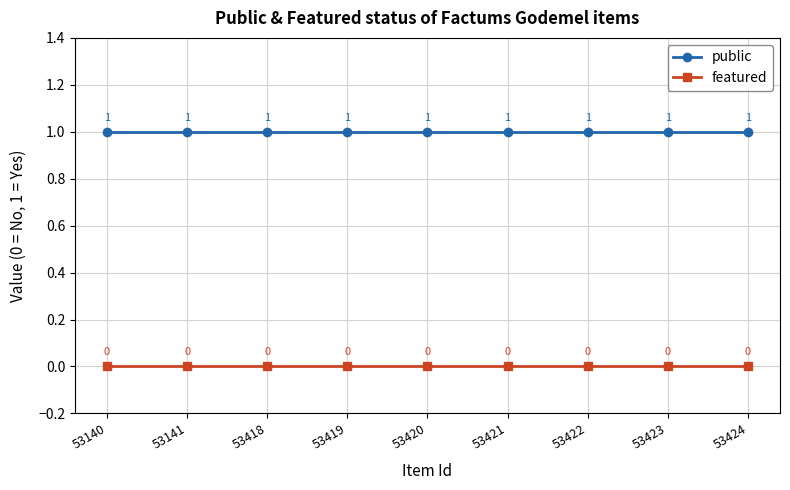

At how many categories does at least one series exceed 0?

9